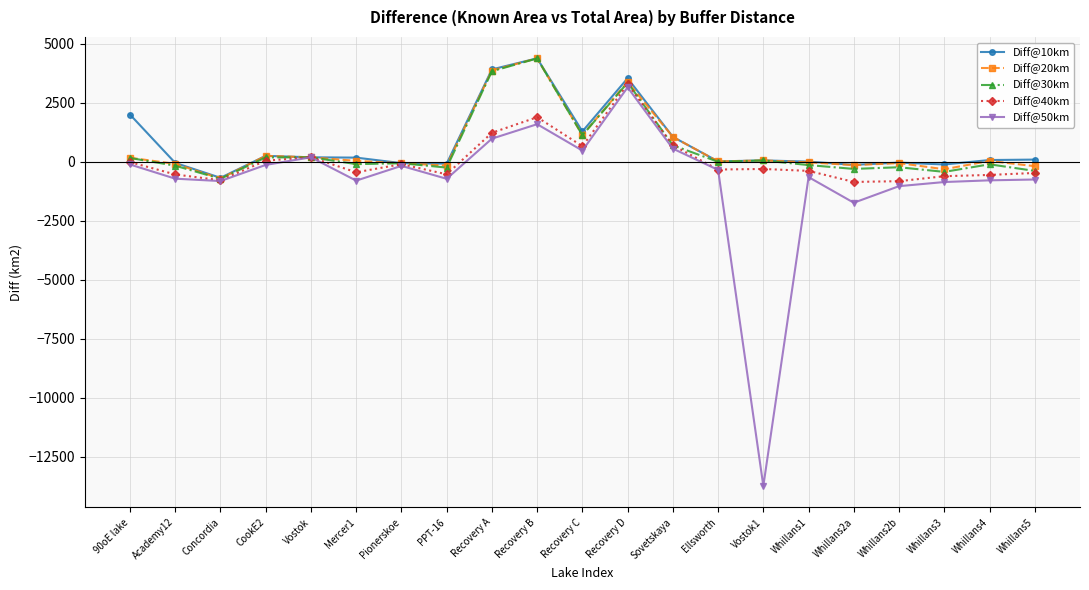

At which category does Diff@30km reach its first local valley?

Concordia